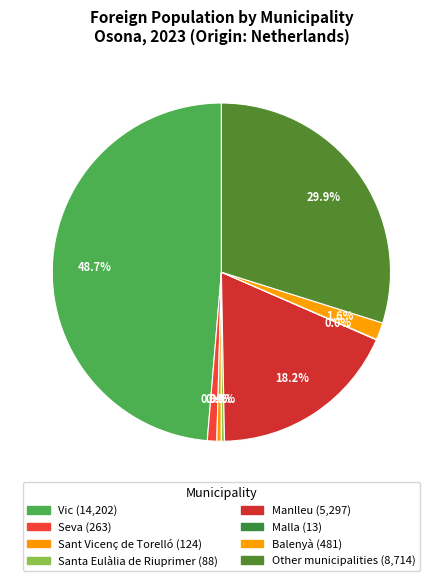

How much of the chart is everything except Santa Eulàlia de Riuprimer?

99.7%